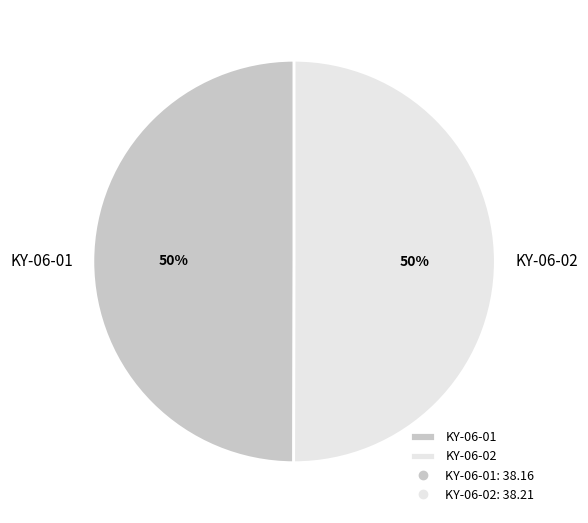

To the nearest percent, what is the combined percentage of KY-06-02 and KY-06-01?

100%